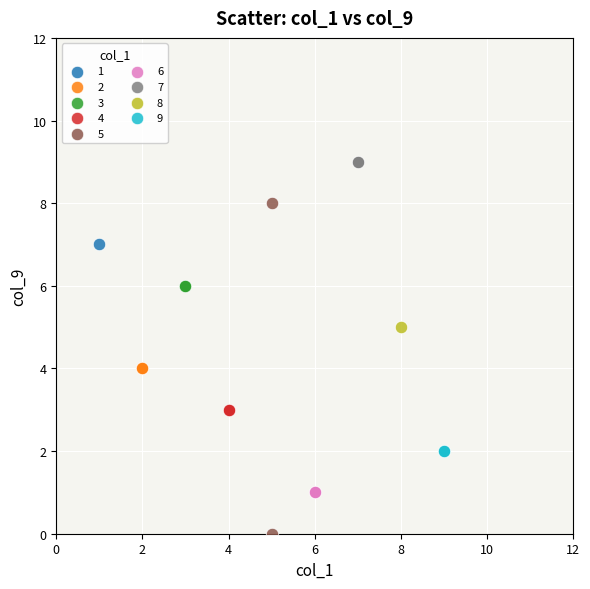

What are all the series names shown in the legend?

1, 2, 3, 4, 5, 6, 7, 8, 9